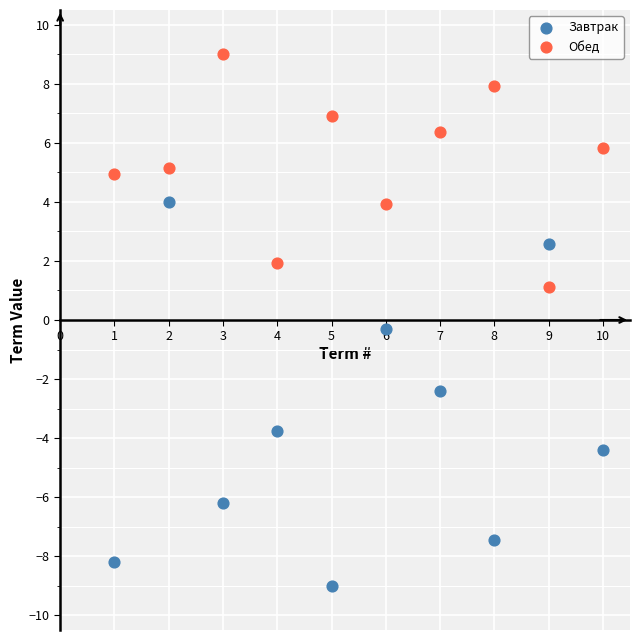

In the Завтрак series, what Y value is closest to -2?

-2.4